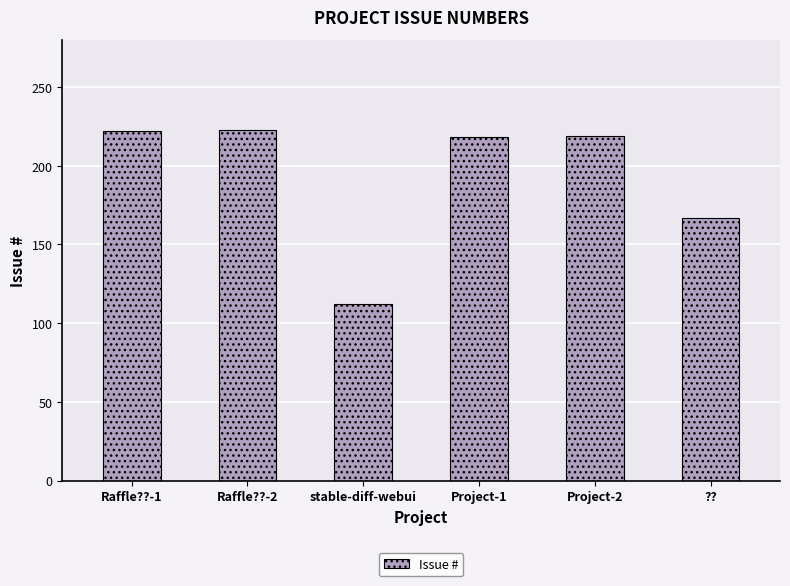

How many data points are less than 219?

3